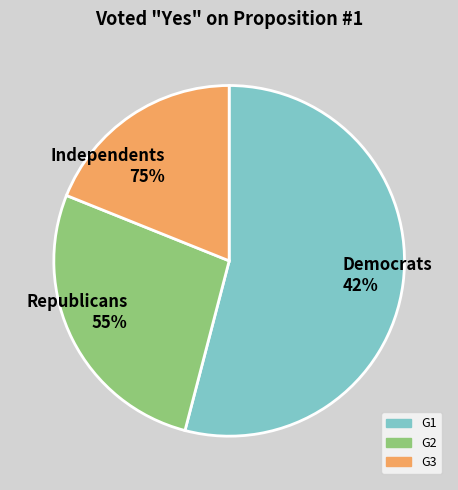

Does G2 account for over 50% of the chart?

No